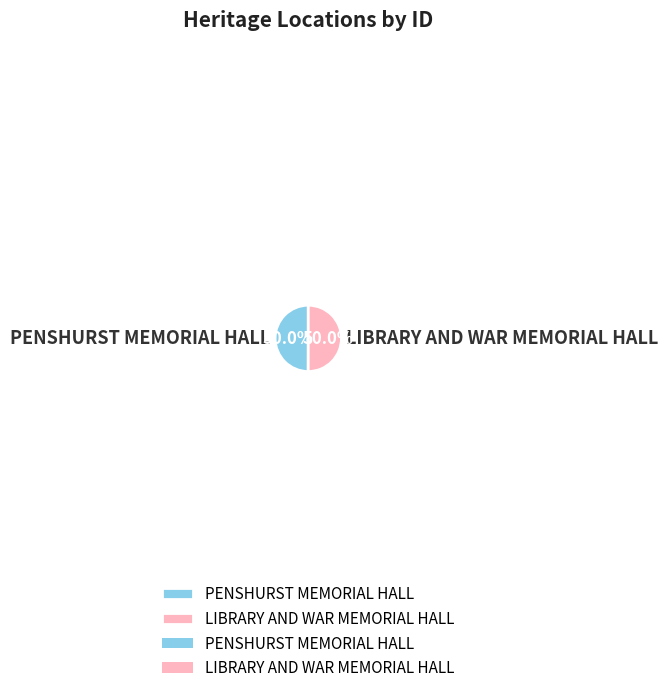

How many slices are in this pie chart?

2